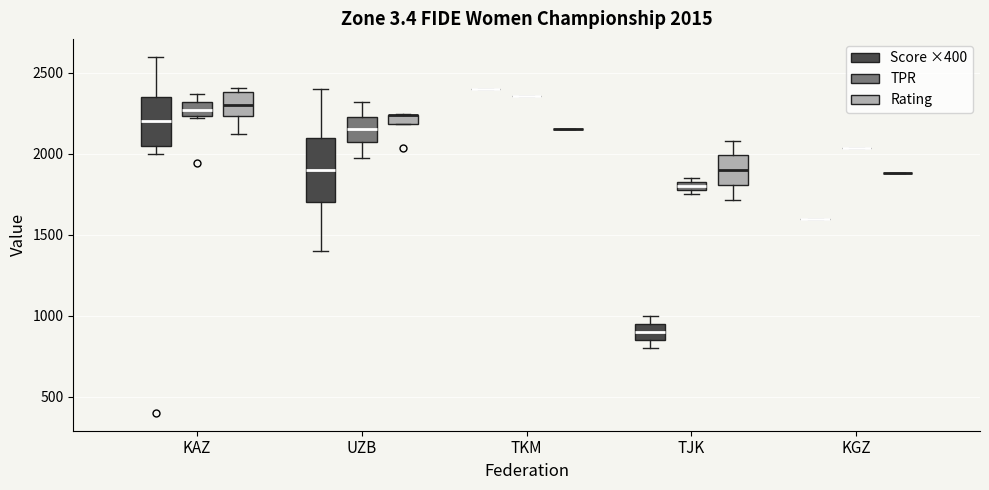

Comparing the boxes themselves (not the whiskers), which one is the tallest?

UZB (Score ×400)